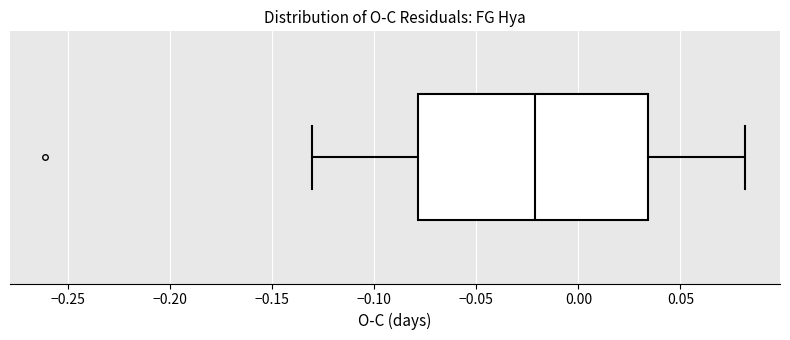

Transcribe this box plot: give where the median line is, the range the box spans, and where the two whiskers end, as read against the x-axis. The values are not printed on the chart, so give them approximately, as read against the axis.

median -0.020, box -0.080 to 0.035, whiskers -0.130 to 0.080